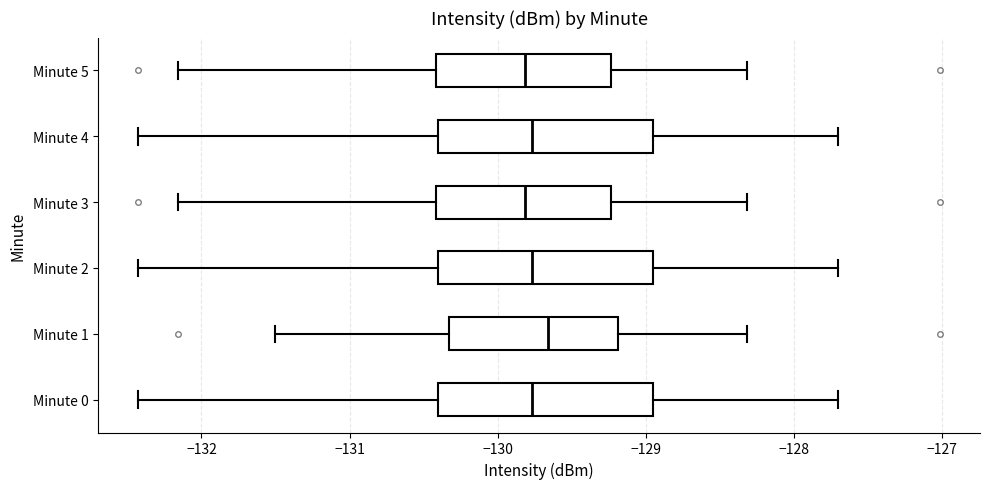

Reading bottom to top, read every box against the x-axis: the position of its median line, the range the box covers, and the ends of its whiskers. The values are not printed on the chart, so give them approximately, as read against the axis.

Minute 0: median -129.8, box -130.4 to -129.0, whiskers -132.4 to -127.7
Minute 1: median -129.7, box -130.3 to -129.2, whiskers -131.5 to -128.3
Minute 2: median -129.8, box -130.4 to -129.0, whiskers -132.4 to -127.7
Minute 3: median -129.8, box -130.4 to -129.2, whiskers -132.2 to -128.3
Minute 4: median -129.8, box -130.4 to -129.0, whiskers -132.4 to -127.7
Minute 5: median -129.8, box -130.4 to -129.2, whiskers -132.2 to -128.3